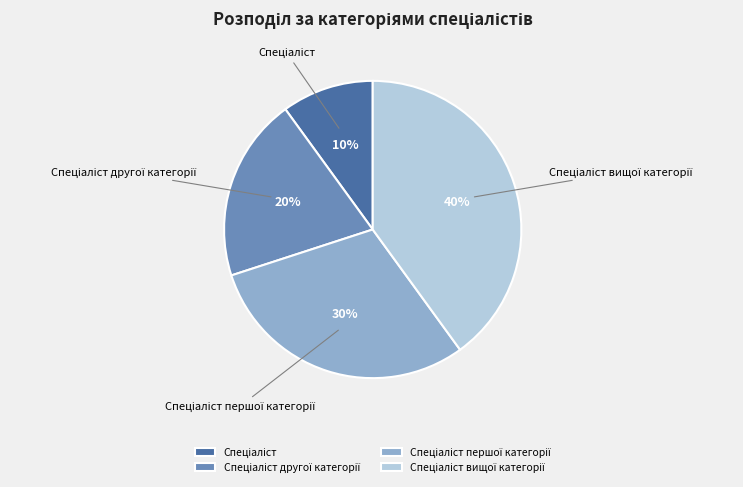

To the nearest percent, what is the average slice percentage?

25%